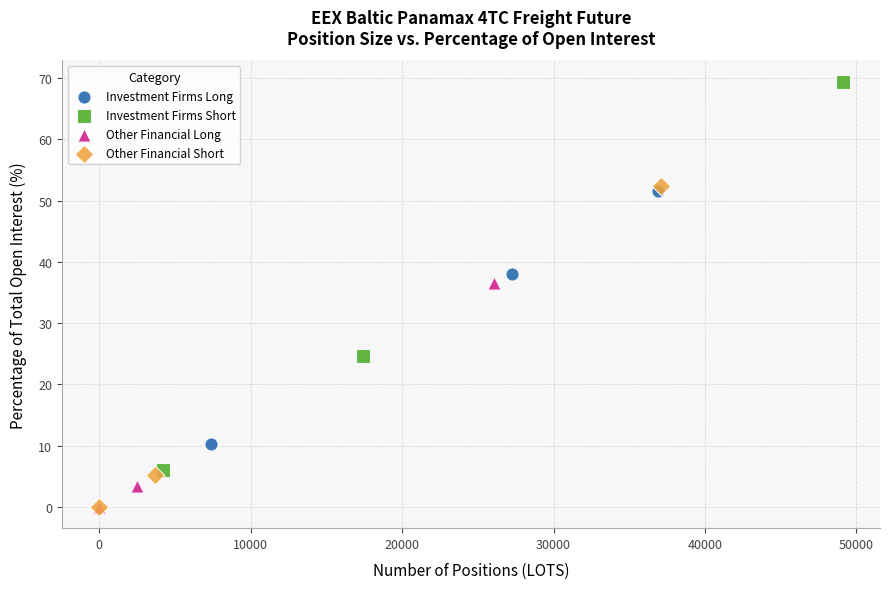

Which series has the widest spread of Y values?

Investment Firms Short